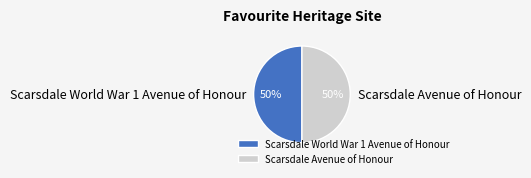

What is the ratio of the value at Scarsdale Avenue of Honour to the value at Scarsdale World War 1 Avenue of Honour?

1.0